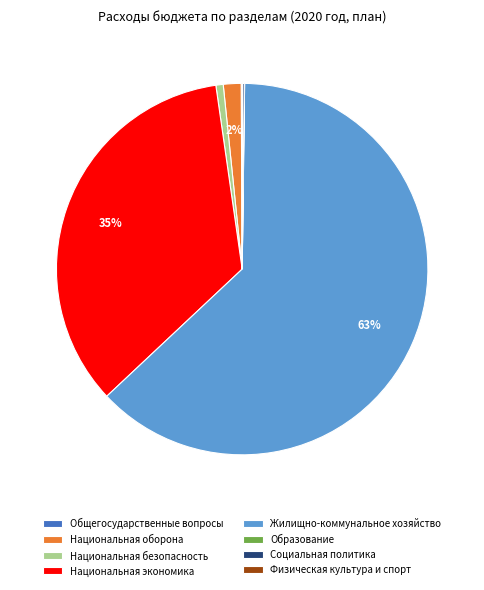

Which category has the biggest portion of the pie?

Жилищно-коммунальное хозяйство